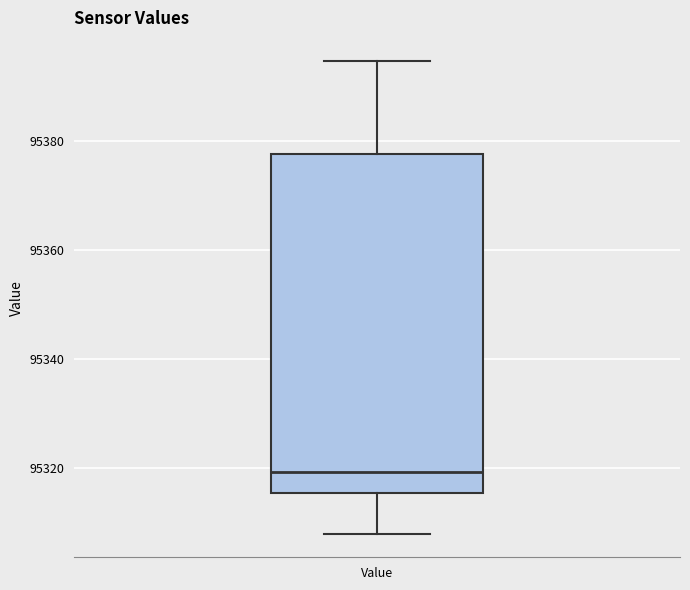

Where does the median line of the box for Value sit on the y-axis? The values are not printed on the chart, so give them approximately, as read against the axis.

95320